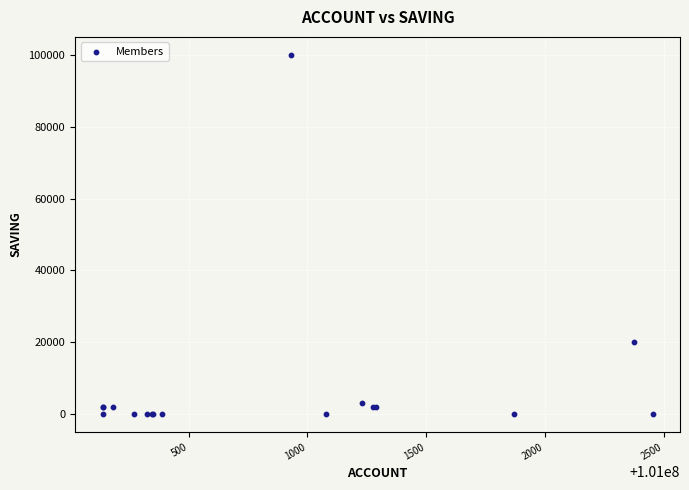

What Y value in the scatter plot is closest to 50000?

20000